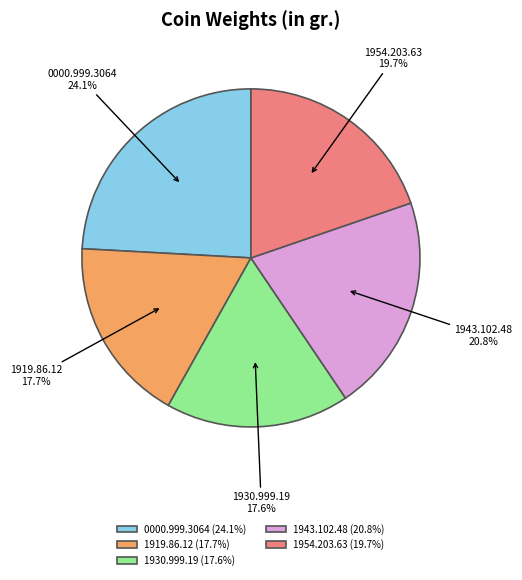

Is there any slice that represents more than half of the pie?

No